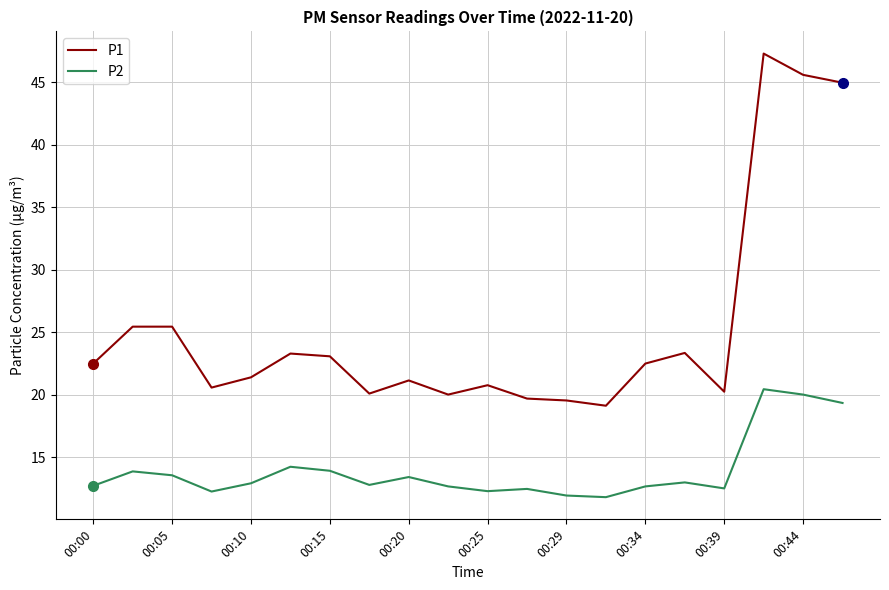

True or false: P1 and P2 intersect in this chart.

False